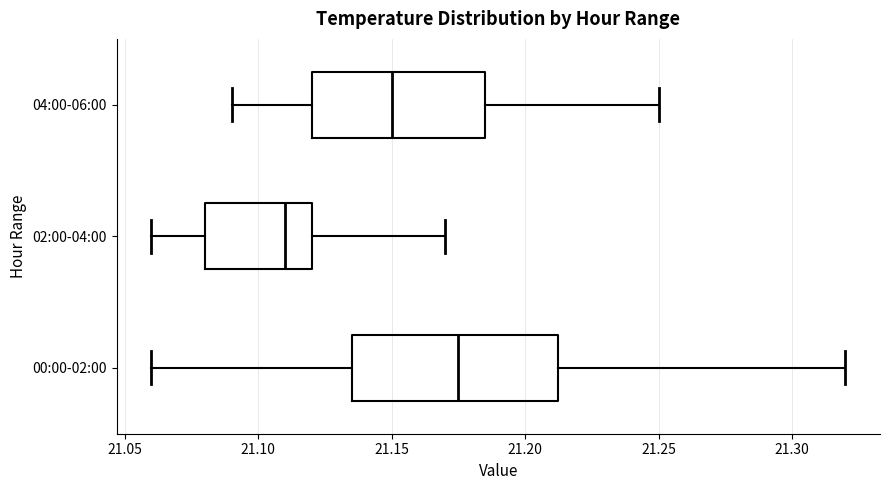

Which box has the furthest to the left median line?

02:00-04:00